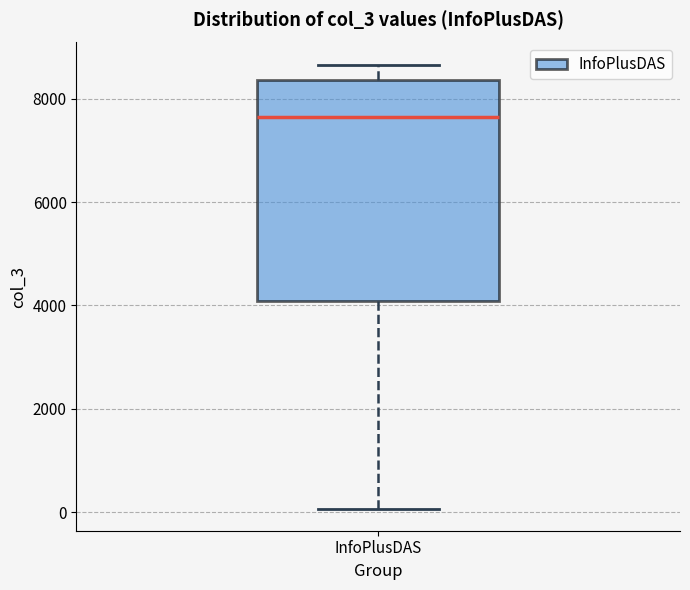

Where does the upper whisker of the box for InfoPlusDAS end on the y-axis? The values are not printed on the chart, so give them approximately, as read against the axis.

8600